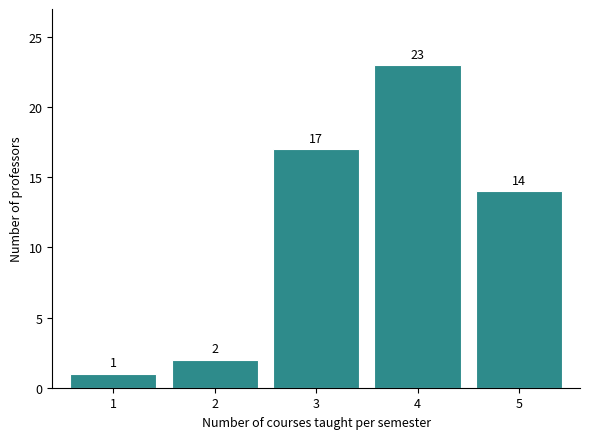

Reading left to right, transcribe all the data shown in this chart.

1	2	17	23	14